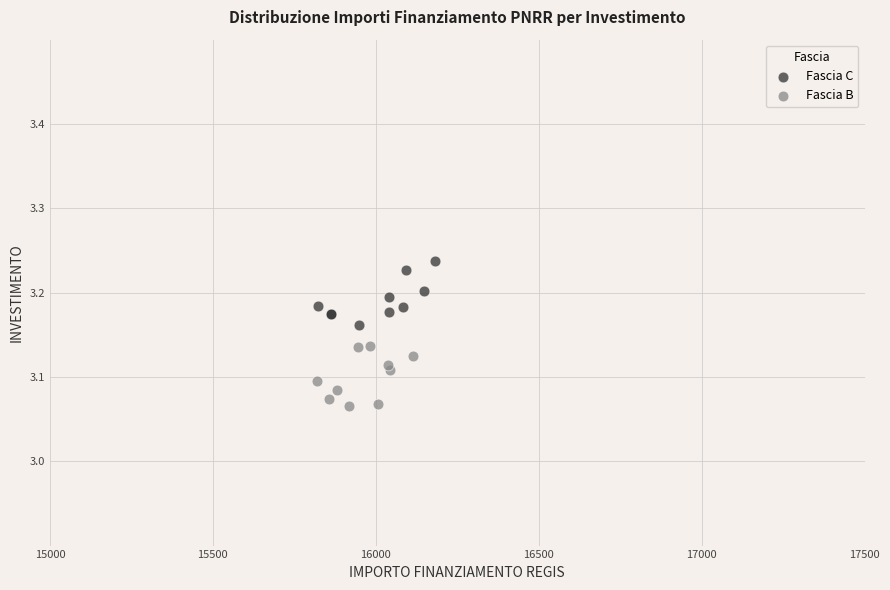

Which series contains the lowest Y value?

Fascia B